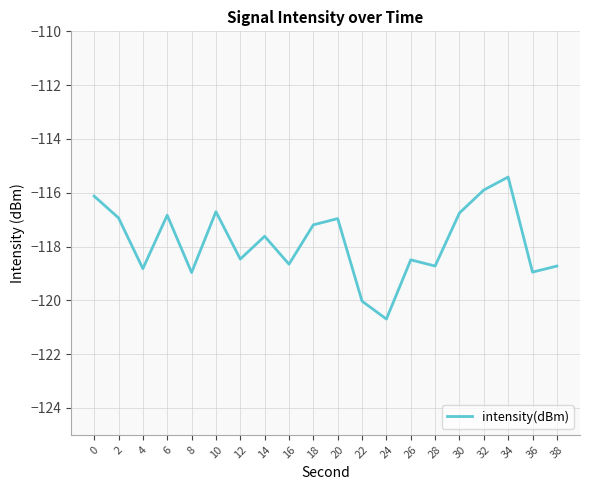

What is the change in value from 18 to 32?

+1.3